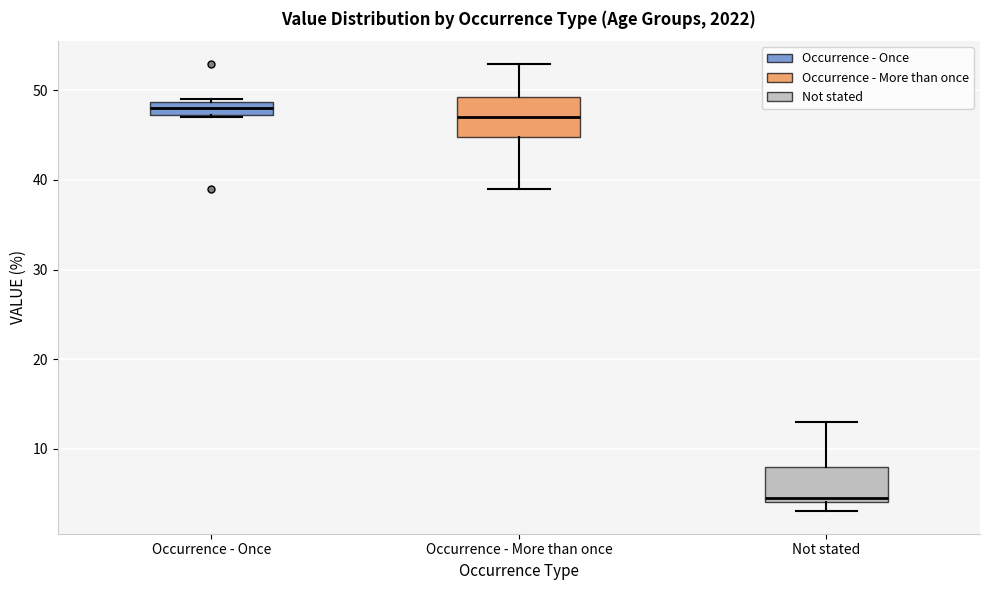

Which box's median line is the lowest?

Not stated